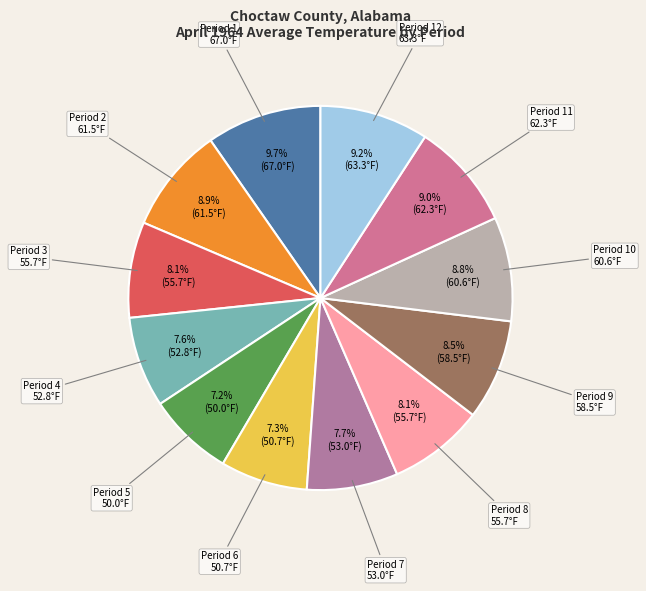

How many segments does this pie chart have?

12